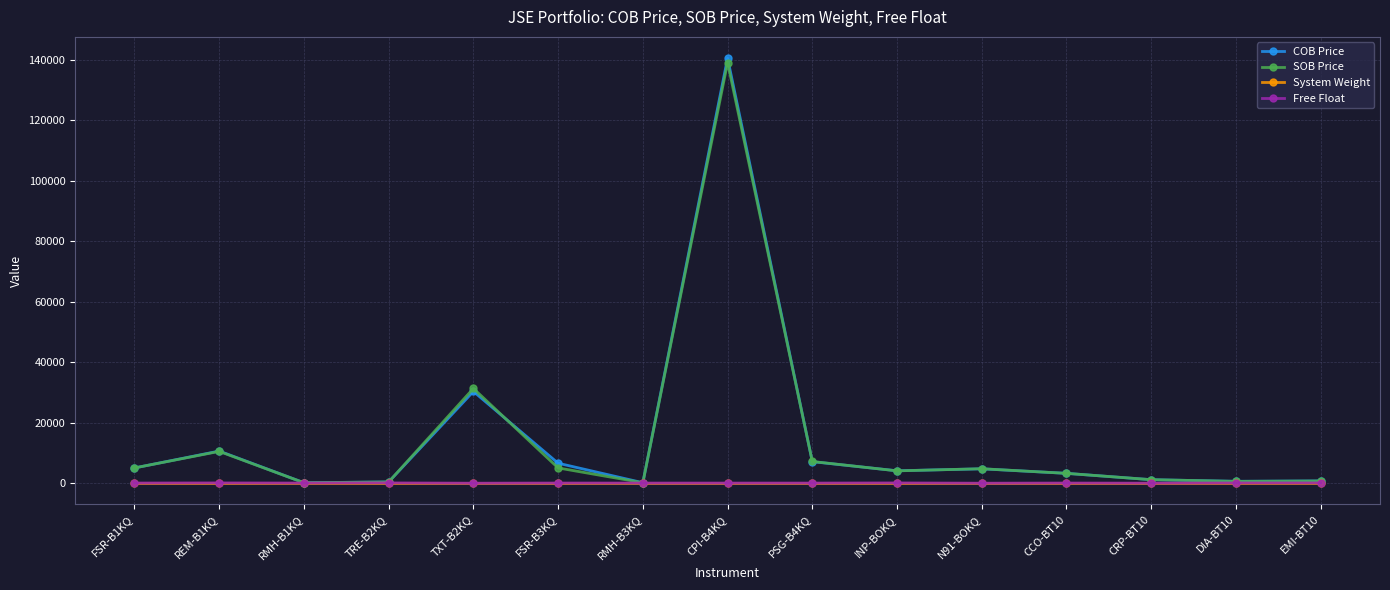

How many distinct data groups are displayed?

4